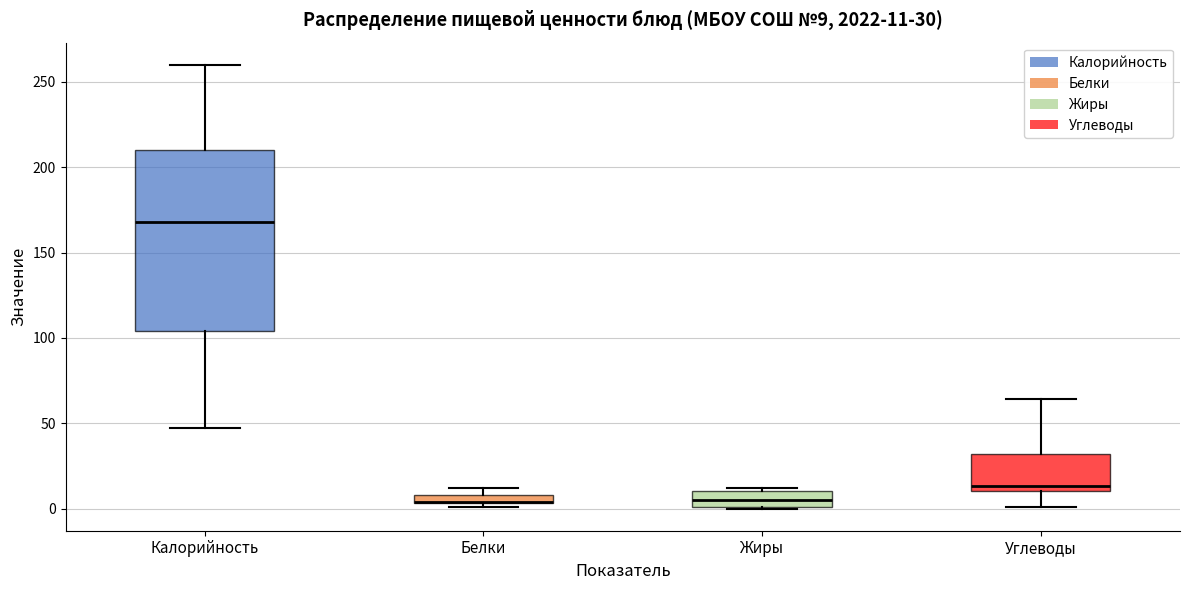

Which box is the tallest, from its lower edge to its upper edge?

Калорийность